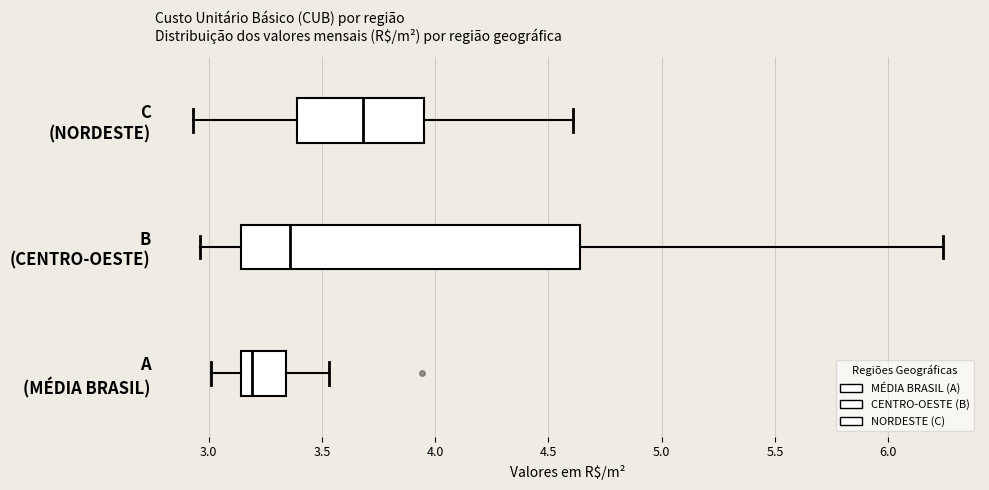

Reading bottom to top, read every box against the x-axis: the position of its median line, the range the box covers, and the ends of its whiskers. The values are not printed on the chart, so give them approximately, as read against the axis.

A (MÉDIA BRASIL): median 3.20, box 3.15 to 3.35, whiskers 3.00 to 3.55
B (CENTRO-OESTE): median 3.35, box 3.15 to 4.65, whiskers 2.95 to 6.25
C (NORDESTE): median 3.70, box 3.40 to 3.95, whiskers 2.95 to 4.60